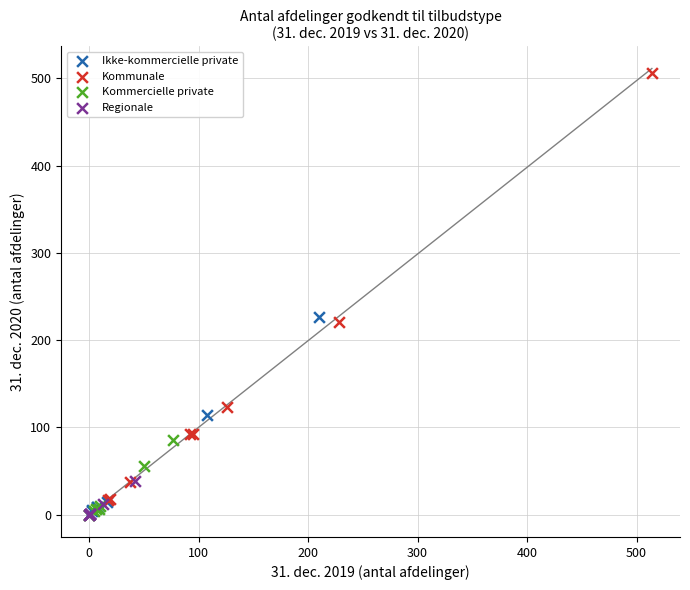

Which series has the largest Y range (max minus min)?

Kommunale